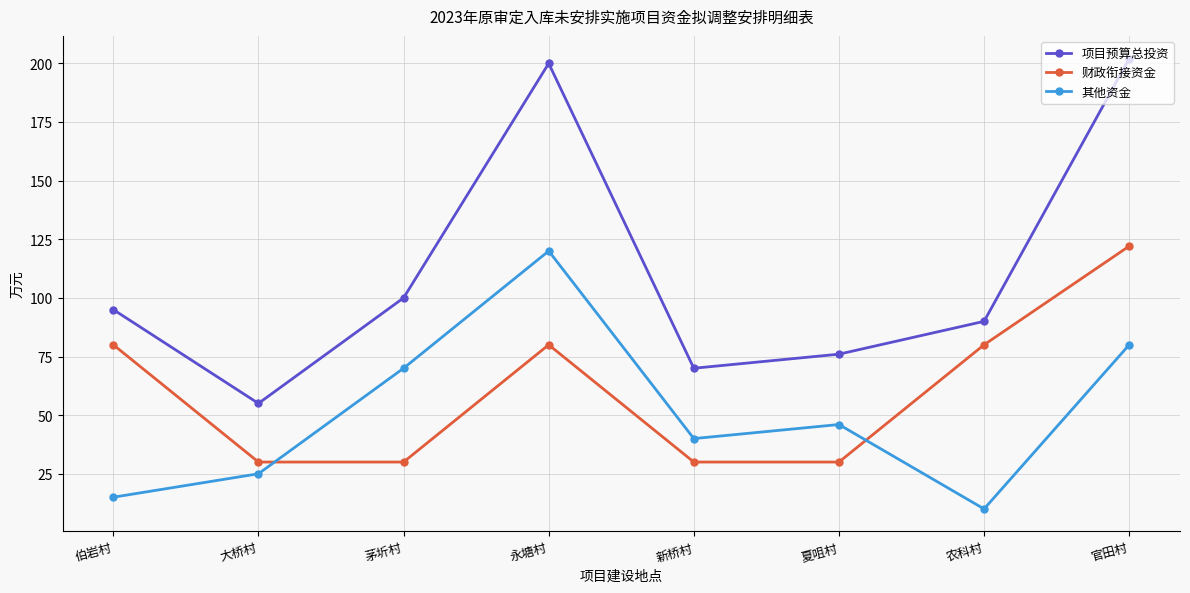

The 项目预算总投资 series shows 202.1 at 官田村. True or false?

True